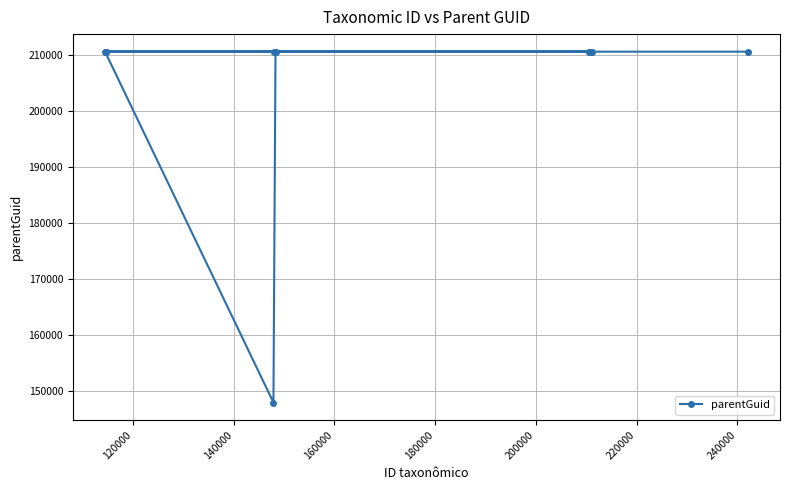

What is the greatest value displayed?

210591